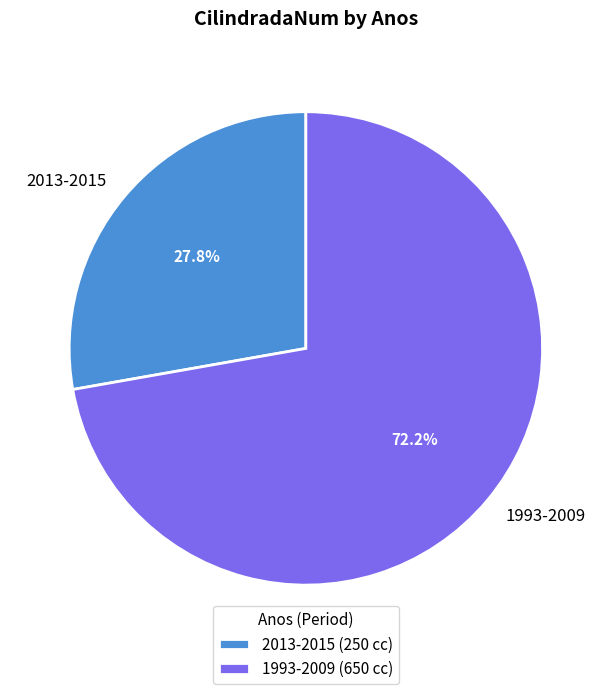

What is the majority slice?

1993-2009